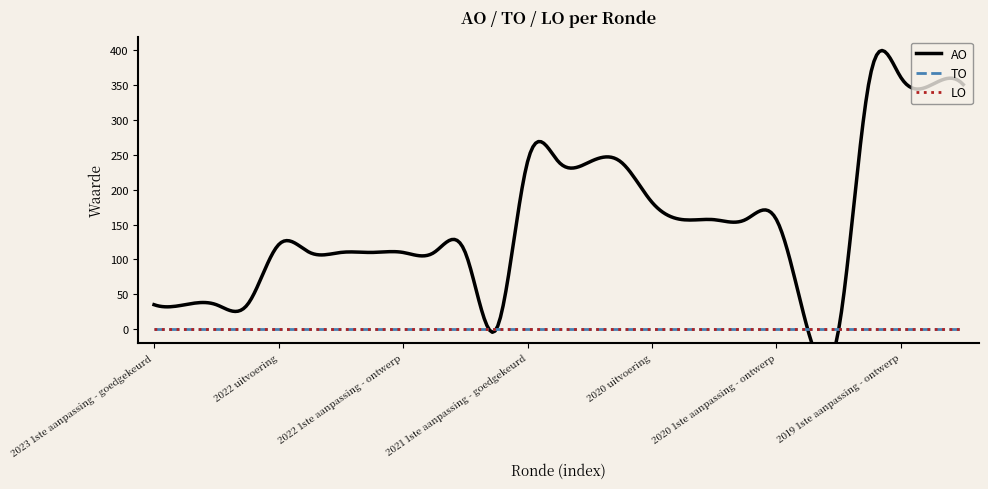

What is the difference between the highest and lowest values at 2020 1ste aanpassing - goedgekeurd?

157